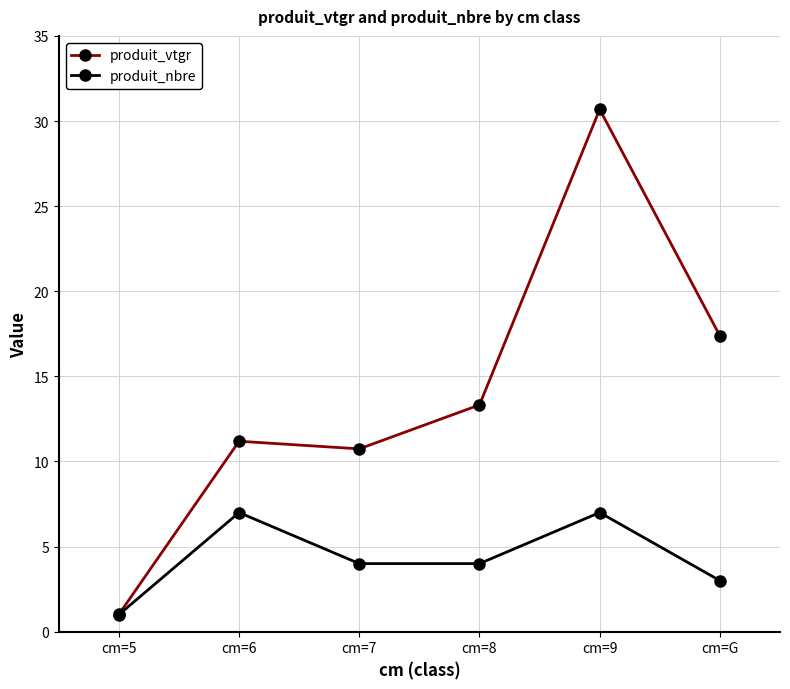

What value does the produit_nbre series have at cm=6?

7.0